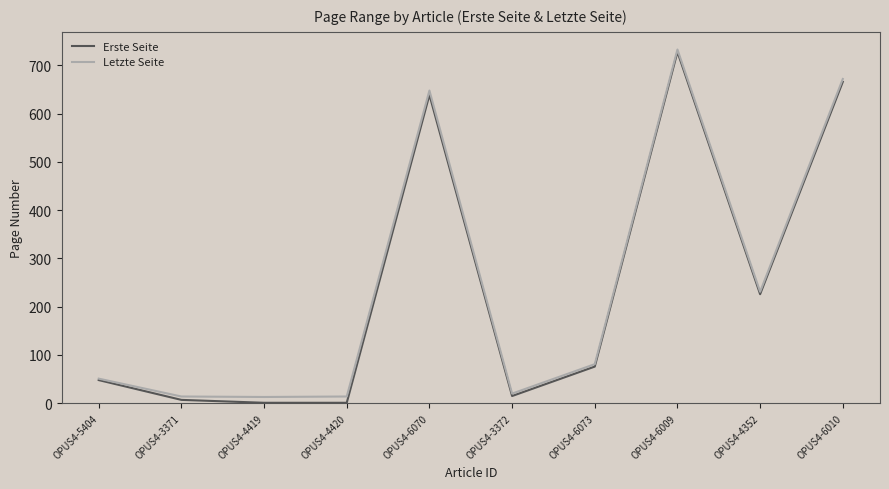

Where is Erste Seite nearest to the value 364?

OPUS4-4352